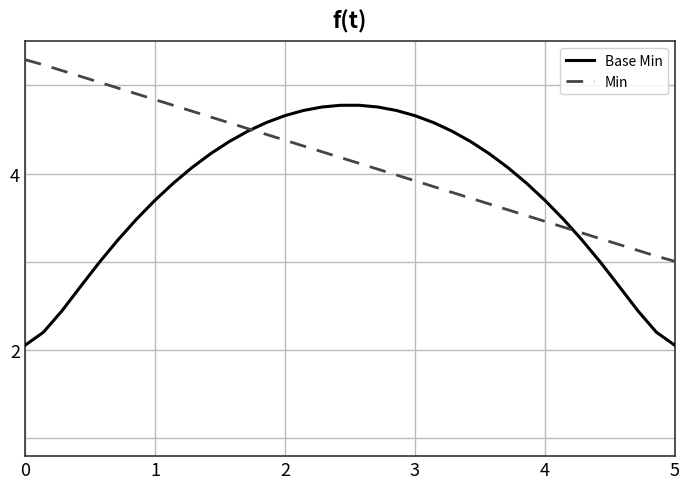

What are all the series names shown in the legend?

Base Min, Min